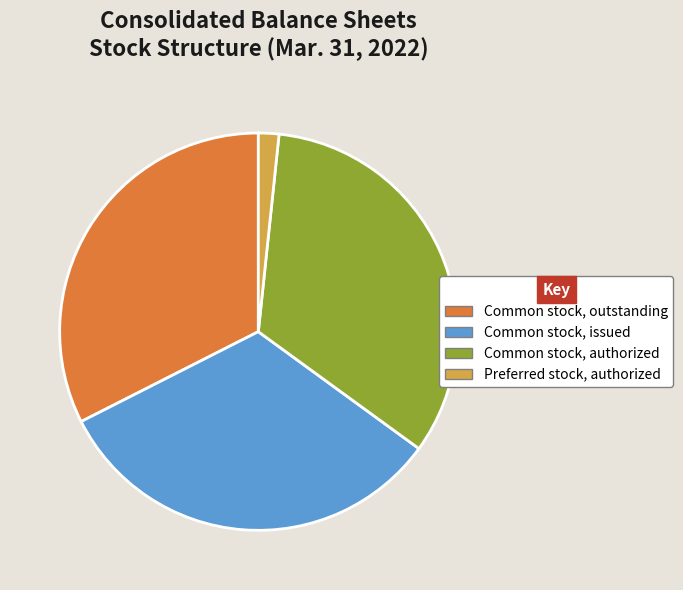

True or false: Common stock, issued accounts for 33% of the total.

True